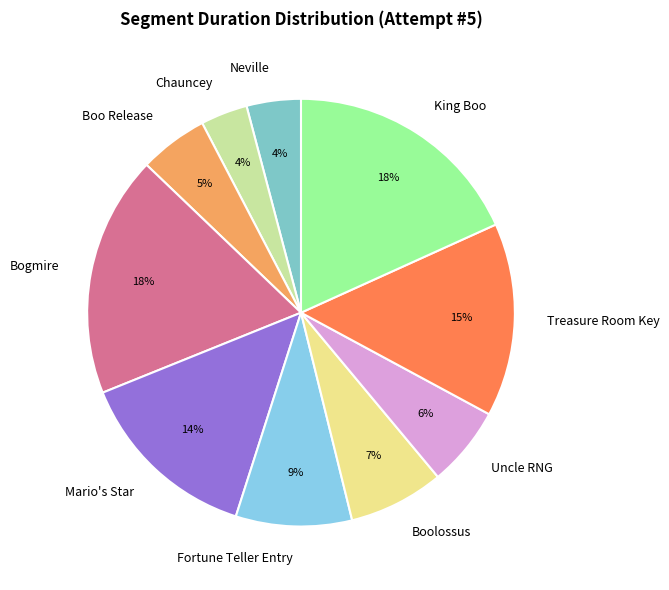

Is Treasure Room Key the majority of the pie?

No